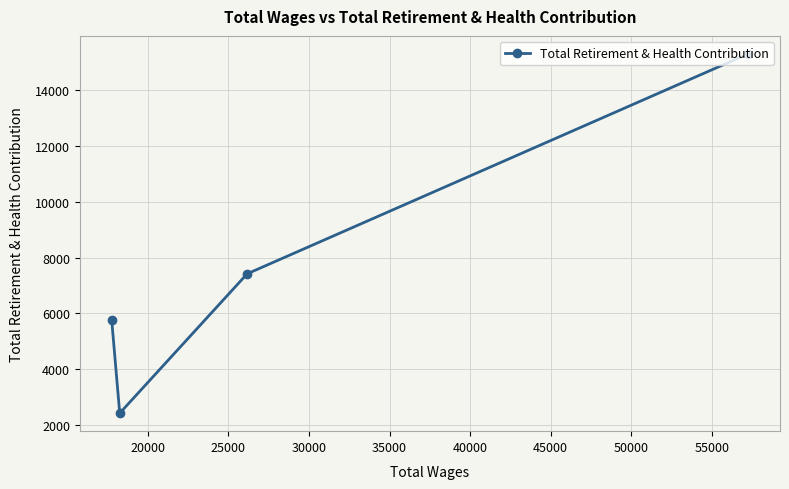

True or false: the data has more than 2 interior local peaks.

False